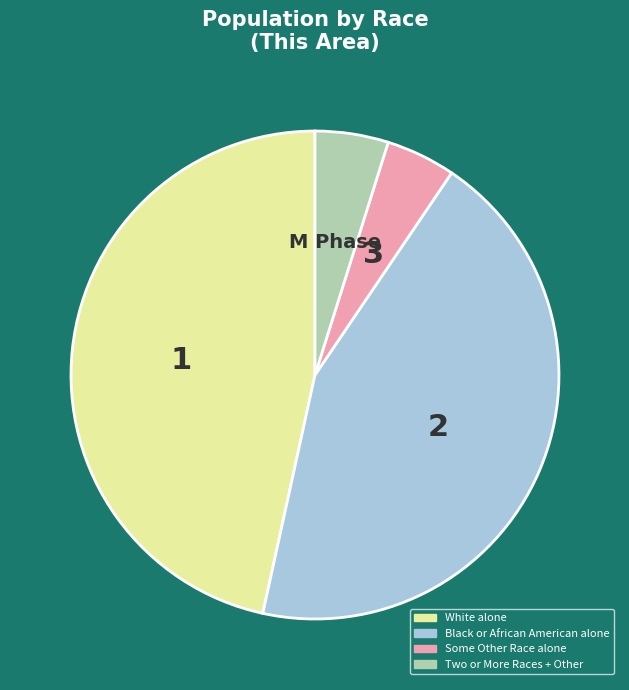

What is the largest slice in the pie chart?

White alone